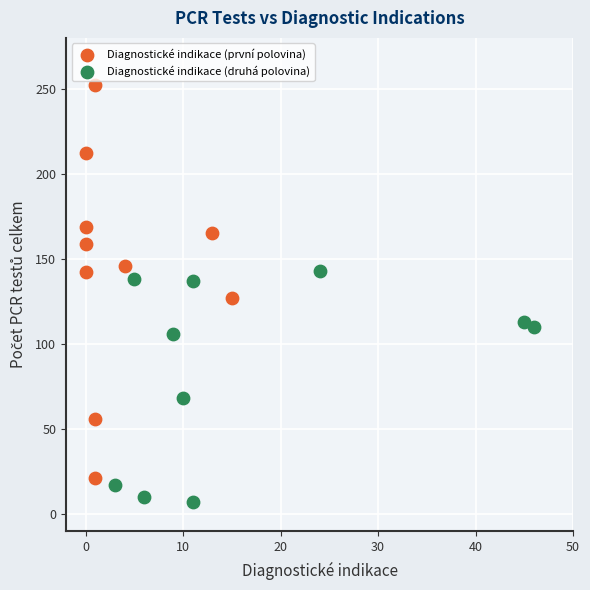

Which series reaches the maximum Y coordinate?

Diagnostické indikace (první polovina)